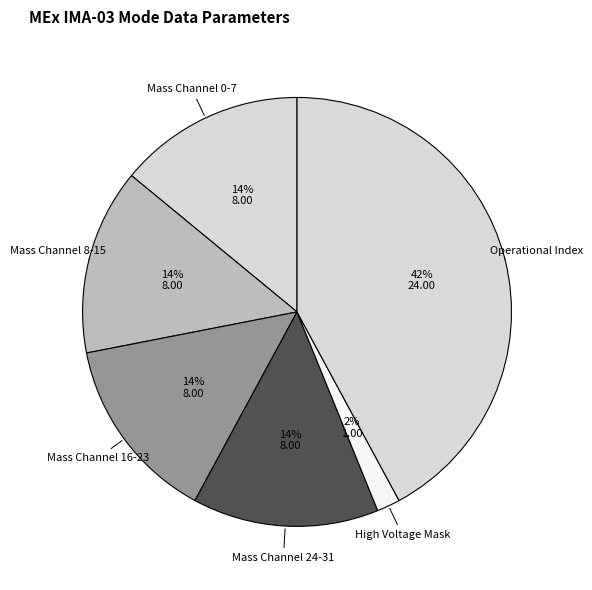

How many slices are in this pie chart?

6